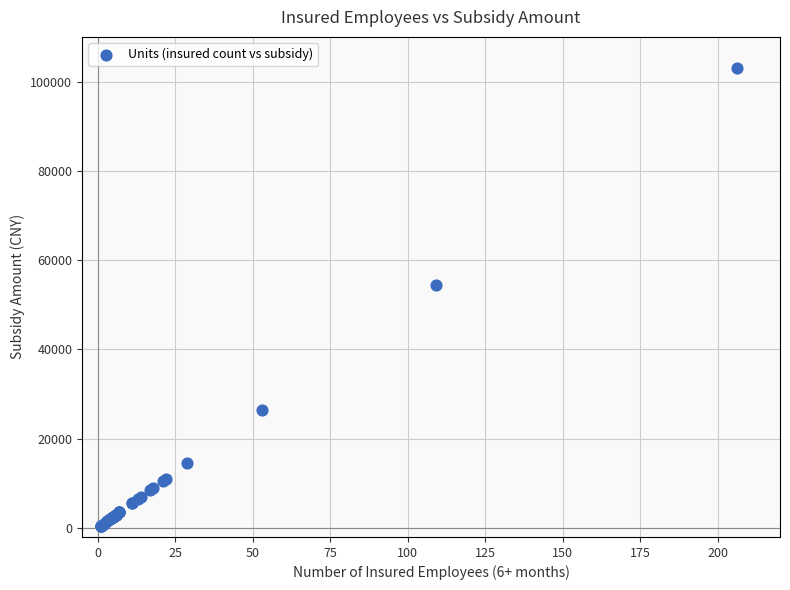

What Y value in the scatter plot is closest to 51750?

54500